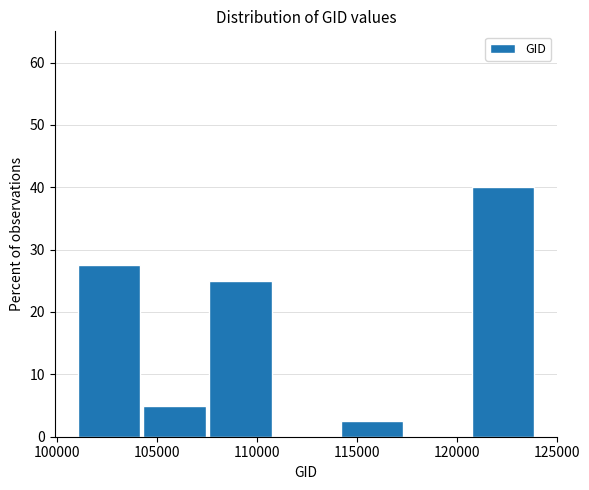

What is the height of the bar covering 104000 to 107500 on the x-axis? Neither the bar edges nor the heights are printed on the chart, so give them approximately, as read against the axes.

5